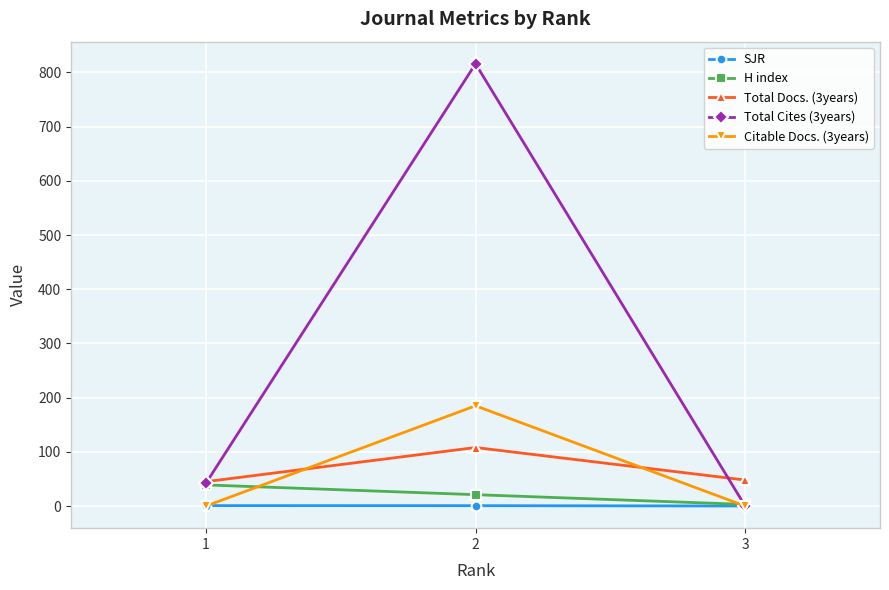

How many lines are shown in the chart?

5